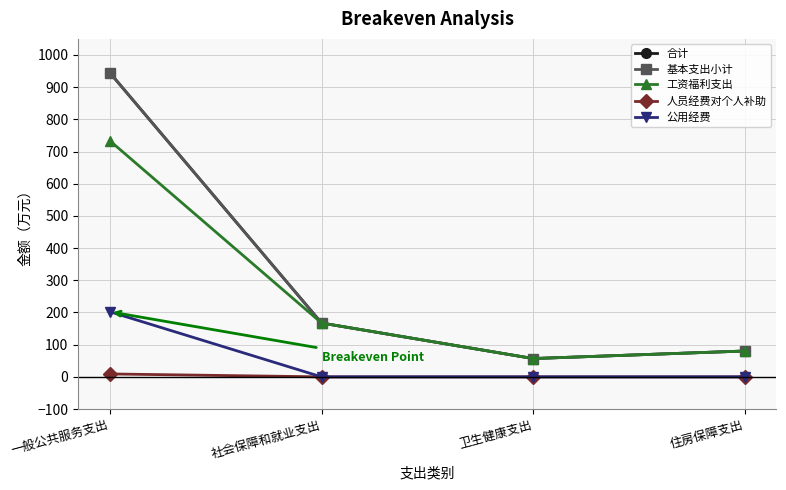

Is it true that 合计 equals 12.0 at 卫生健康支出?

False